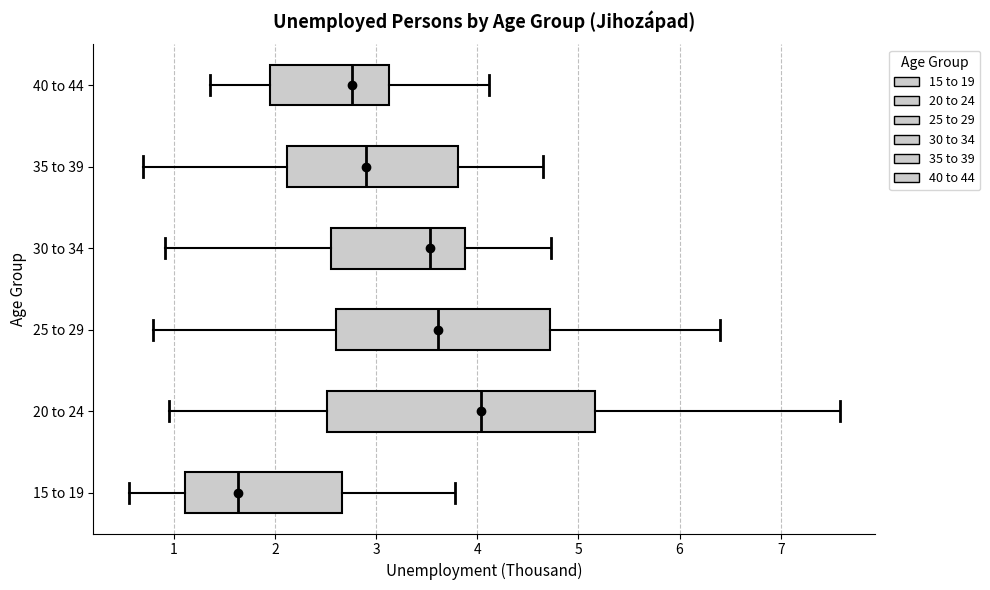

Reading bottom to top, transcribe this box plot: for each box, give where its median line is, the range the box spans, and where its two whiskers end, as read against the x-axis. The values are not printed on the chart, so give them approximately, as read against the axis.

15 to 19: median 1.6, box 1.1 to 2.7, whiskers 0.6 to 3.8
20 to 24: median 4.0, box 2.5 to 5.2, whiskers 0.9 to 7.6
25 to 29: median 3.6, box 2.6 to 4.7, whiskers 0.8 to 6.4
30 to 34: median 3.5, box 2.6 to 3.9, whiskers 0.9 to 4.7
35 to 39: median 2.9, box 2.1 to 3.8, whiskers 0.7 to 4.6
40 to 44: median 2.8, box 1.9 to 3.1, whiskers 1.4 to 4.1